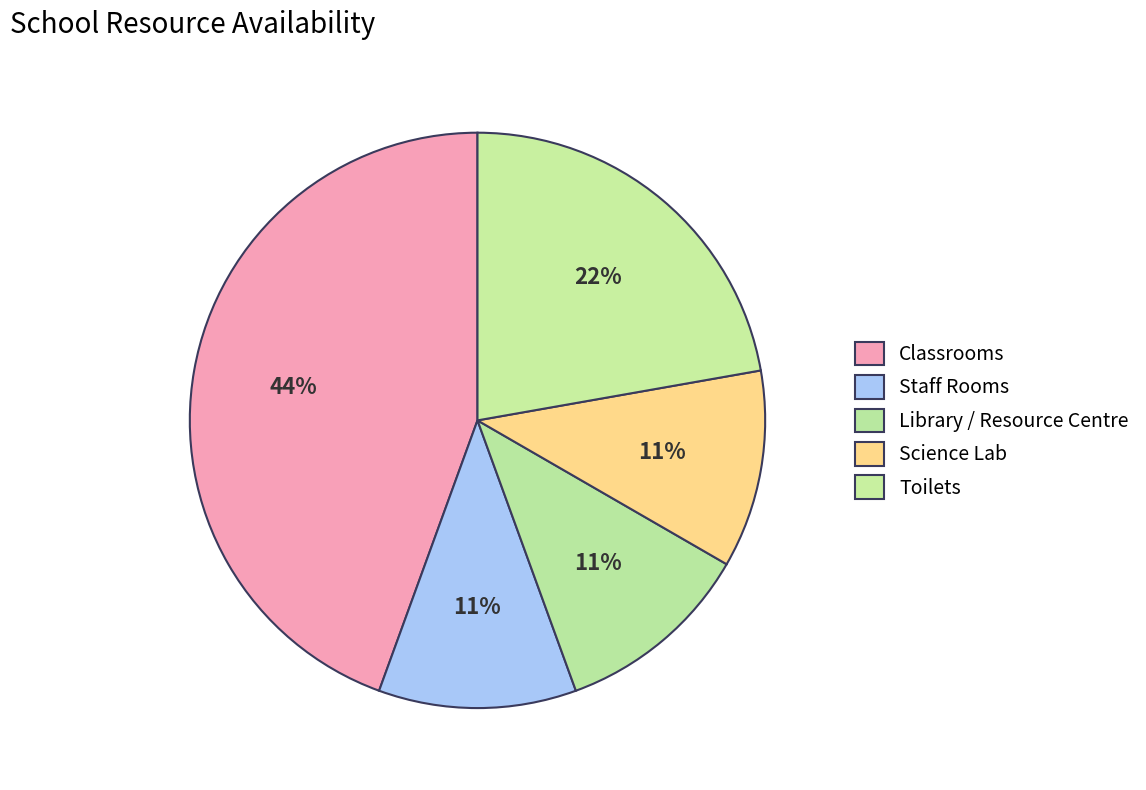

How many slices are in this pie chart?

5